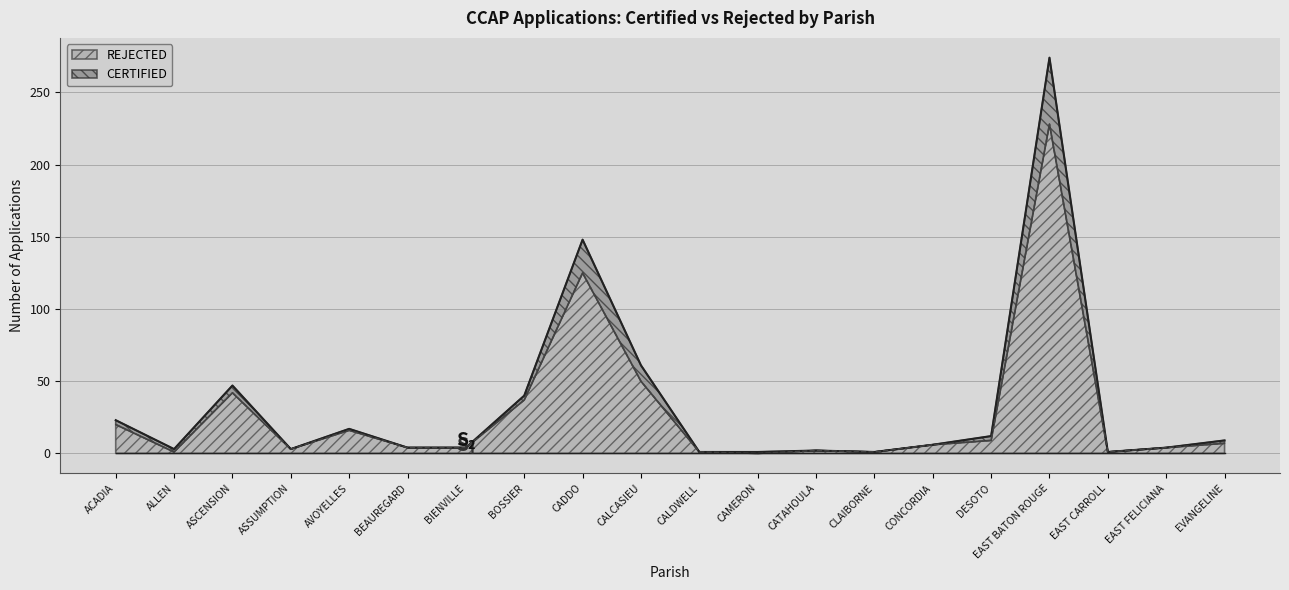

True or false: REJECTED has more than 1 points higher than both neighbors.

True